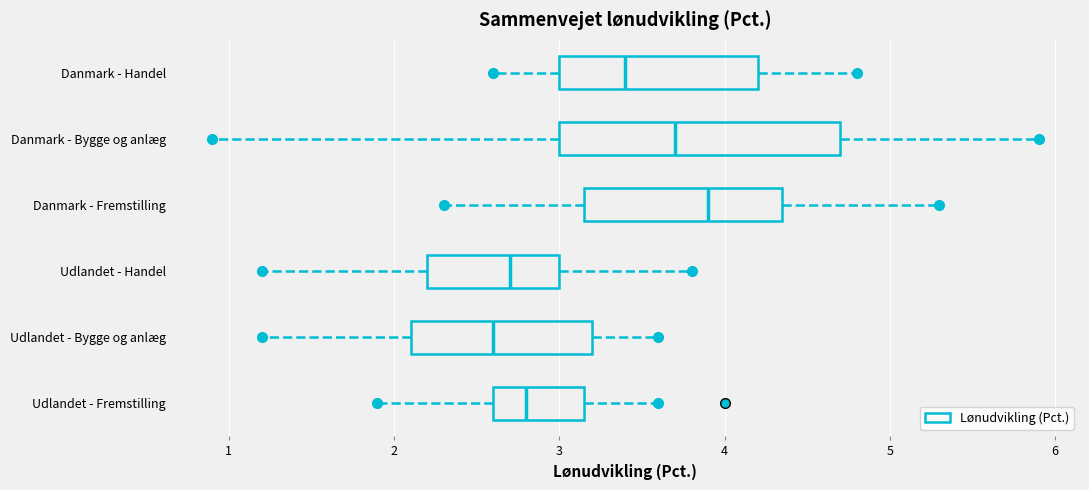

Where is the left edge of the box for Danmark - Bygge og anlæg on the x-axis? The values are not printed on the chart, so give them approximately, as read against the axis.

3.0